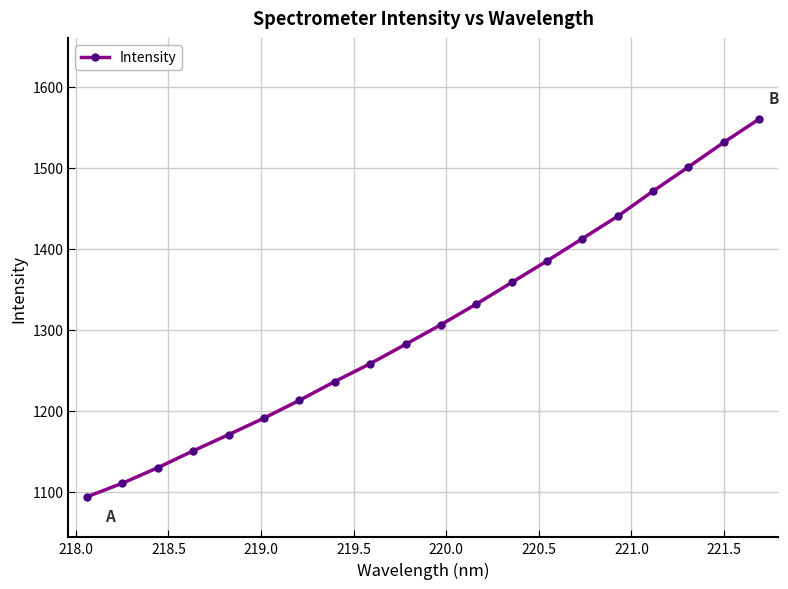

True or false: the data has more than 1 interior local peaks.

False